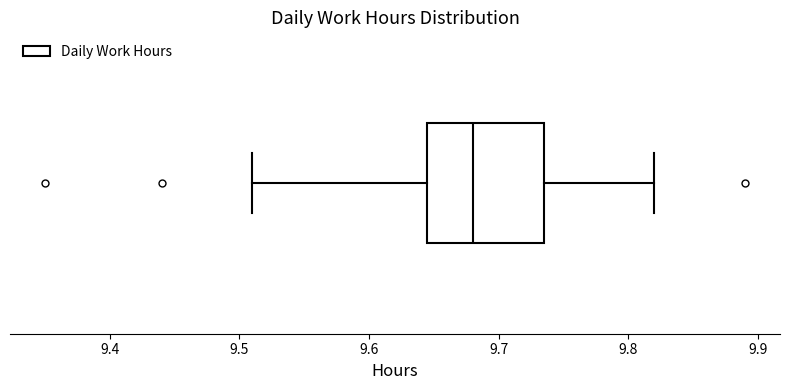

Transcribe this box plot: give where the median line is, the range the box spans, and where the two whiskers end, as read against the x-axis. The values are not printed on the chart, so give them approximately, as read against the axis.

median 9.68, box 9.65 to 9.74, whiskers 9.51 to 9.82